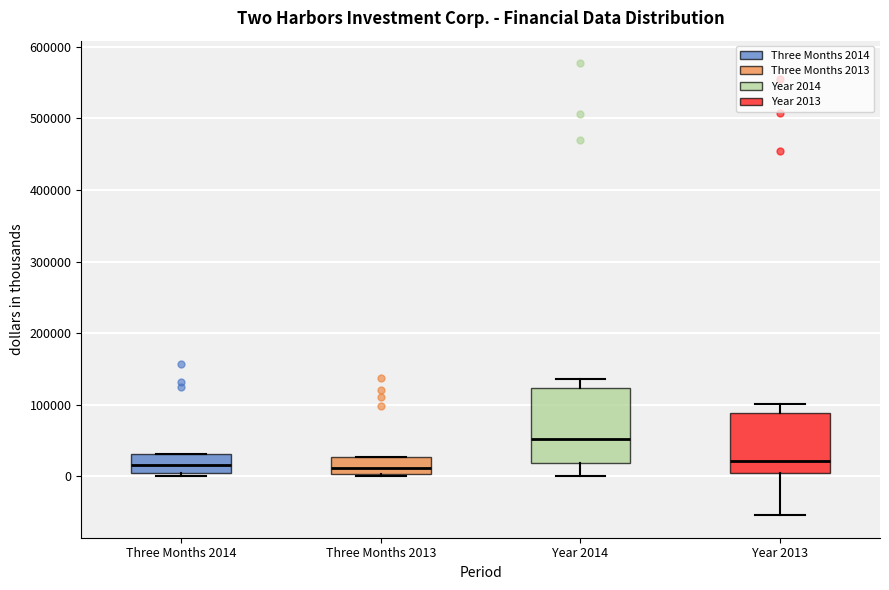

Comparing the boxes themselves (not the whiskers), which one is the tallest?

Year 2014